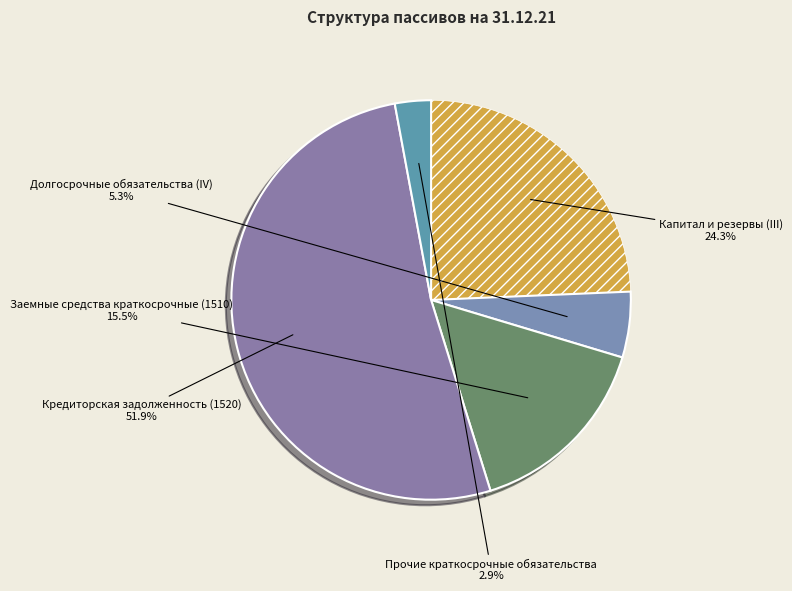

What is the smallest slice in the pie chart?

Прочие краткосрочные обязательства